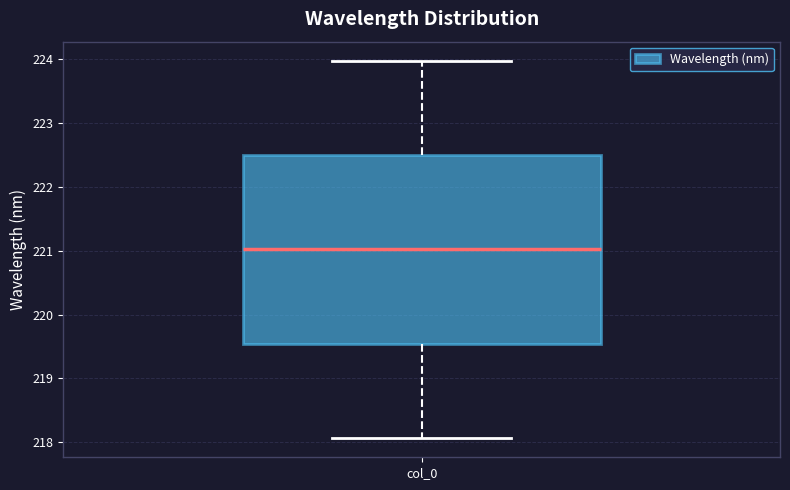

Read this box plot against the y-axis: the position of the median line, the range covered by the box, and the ends of both whiskers. The values are not printed on the chart, so give them approximately, as read against the axis.

median 221.0, box 219.5 to 222.5, whiskers 218.1 to 224.0